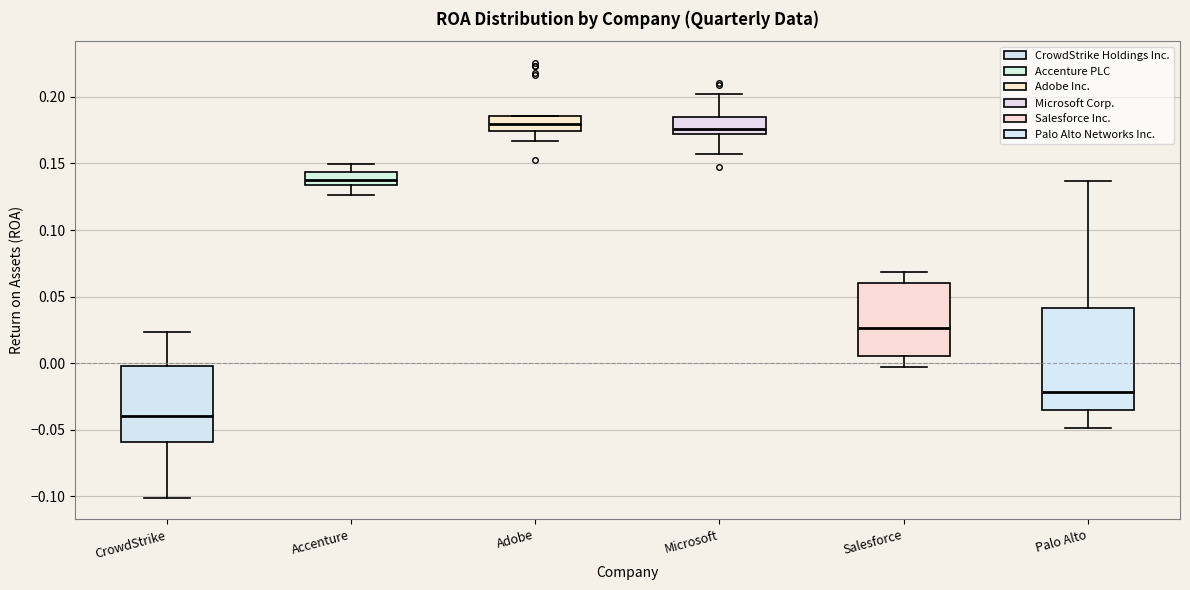

Reading left to right, read every box against the y-axis: the position of its median line, the range the box covers, and the ends of its whiskers. The values are not printed on the chart, so give them approximately, as read against the axis.

CrowdStrike: median -0.040, box -0.060 to 0.000, whiskers -0.100 to 0.025
Accenture: median 0.135 (just above the box's lower edge), box 0.135 to 0.145, whiskers 0.125 to 0.150
Adobe: median 0.180, box 0.175 to 0.185, whiskers 0.165 to 0.185
Microsoft: median 0.175, box 0.170 to 0.185, whiskers 0.155 to 0.200
Salesforce: median 0.025, box 0.005 to 0.060, whiskers -0.005 to 0.070
Palo Alto: median -0.020, box -0.035 to 0.040, whiskers -0.050 to 0.135